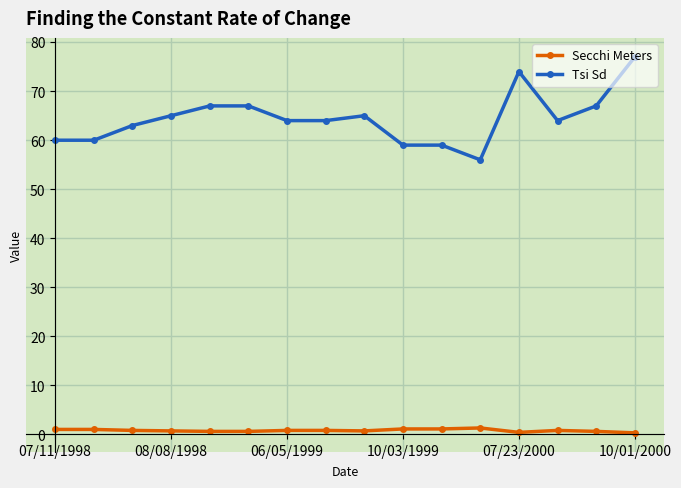

Which series has the largest range (max minus min)?

Tsi Sd